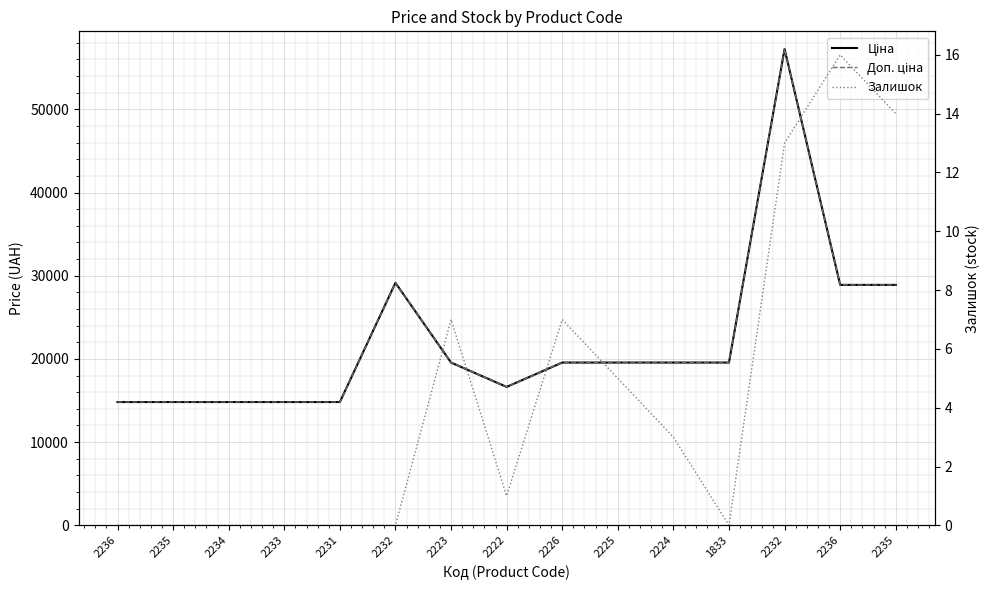

Reading left to right, list all the values displayed in this chart.

Ціна: 2236=14817.6	2235=14817.6	2234=14817.6	2233=14817.6	2231=14817.6	2232=29152.3	2223=19564.9	2222=16636.8	2226=19564.9	2225=19564.9	2224=19564.9	1833=19564.9	2232=57258.0	2236=28901.7	2235=28901.7
Доп. ціна: 2236=14817.6	2235=14817.6	2234=14817.6	2233=14817.6	2231=14817.6	2232=29152.3	2223=19564.9	2222=16636.8	2226=19564.9	2225=19564.9	2224=19564.9	1833=19564.9	2232=57258.0	2236=28901.7	2235=28901.7
Залишок: 2236=0.0	2235=0.0	2234=0.0	2233=0.0	2231=0.0	2232=0.0	2223=7.0	2222=1.0	2226=7.0	2225=5.0	2224=3.0	1833=0.0	2232=13.0	2236=16.0	2235=14.0